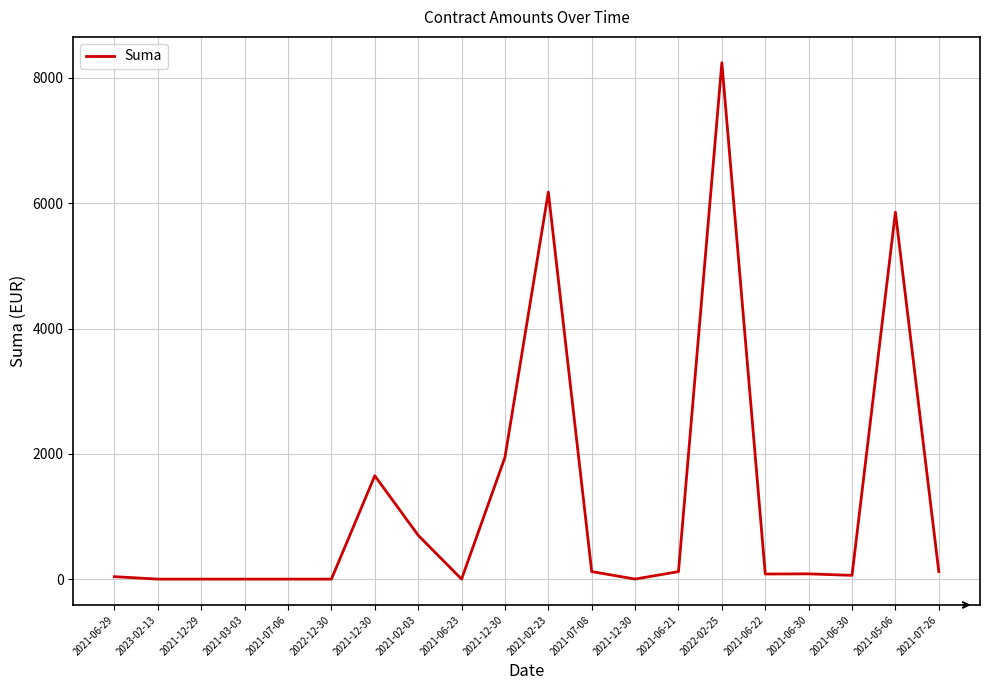

Does the chart have visible grid lines?

Yes